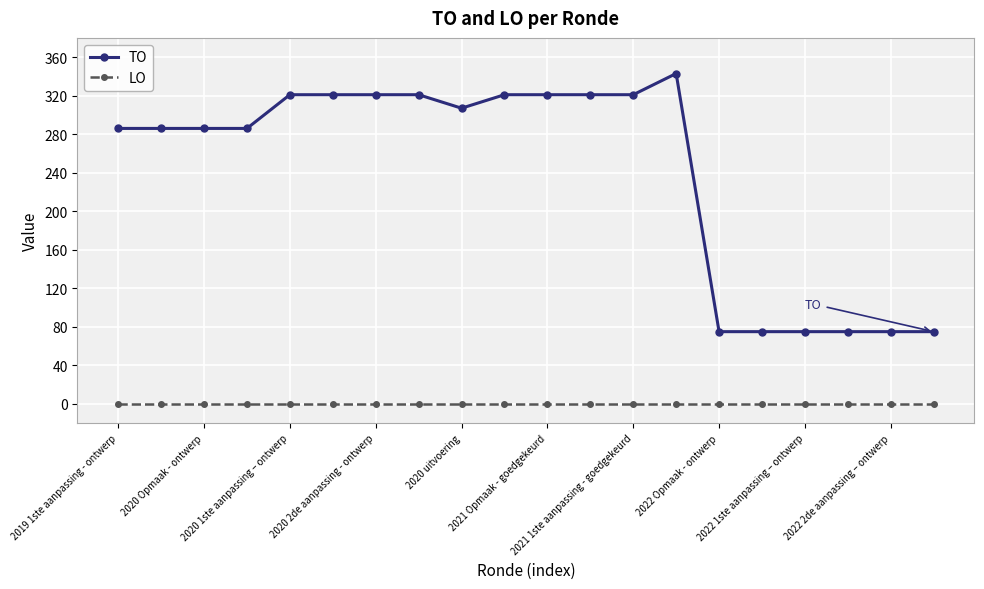

List the series in order of their peak value, highest first.

TO, LO